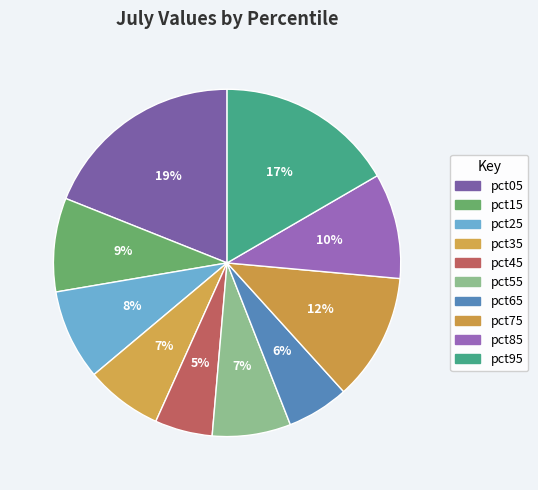

How many segments does this pie chart have?

10